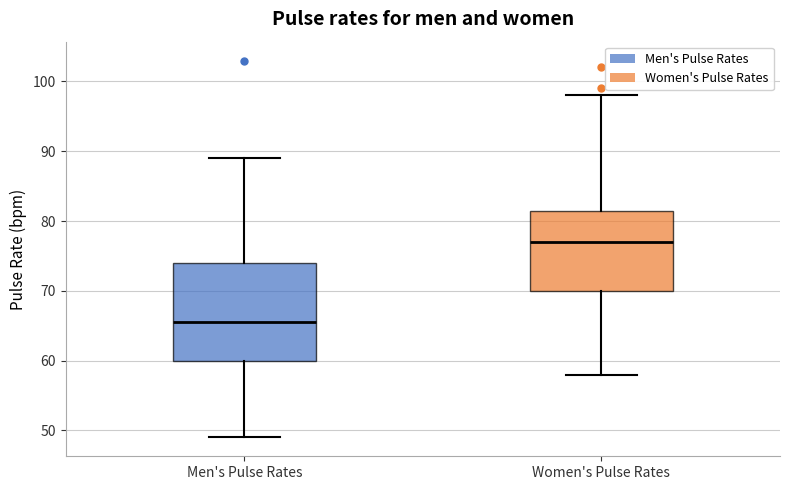

Reading left to right, transcribe this box plot: for each box, give where its median line is, the range the box spans, and where its two whiskers end, as read against the y-axis. The values are not printed on the chart, so give them approximately, as read against the axis.

Men's Pulse Rates: median 66, box 60 to 74, whiskers 49 to 89
Women's Pulse Rates: median 77, box 70 to 82, whiskers 58 to 98